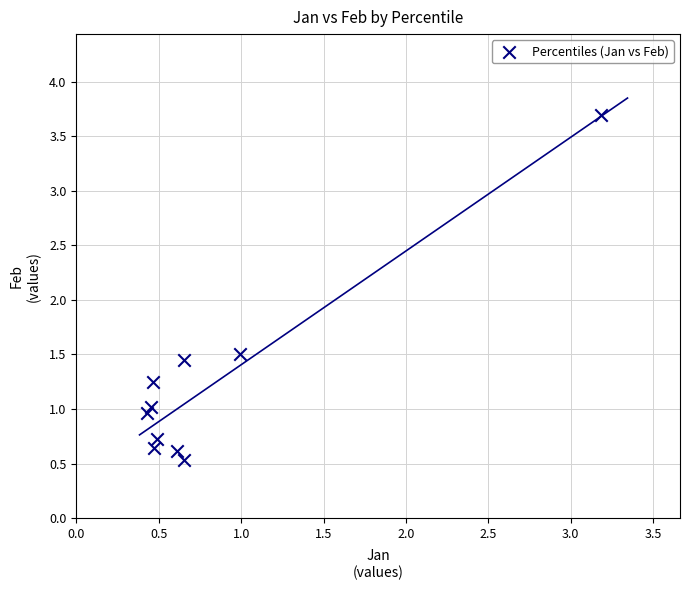

What is the range of Y values (max minus min)?

3.2